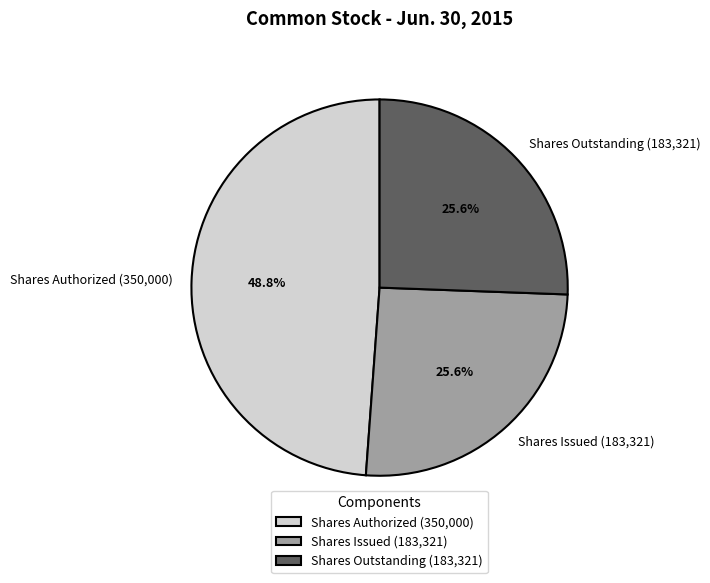

Between Shares Authorized (350,000) and Shares Outstanding (183,321), which is larger?

Shares Authorized (350,000)